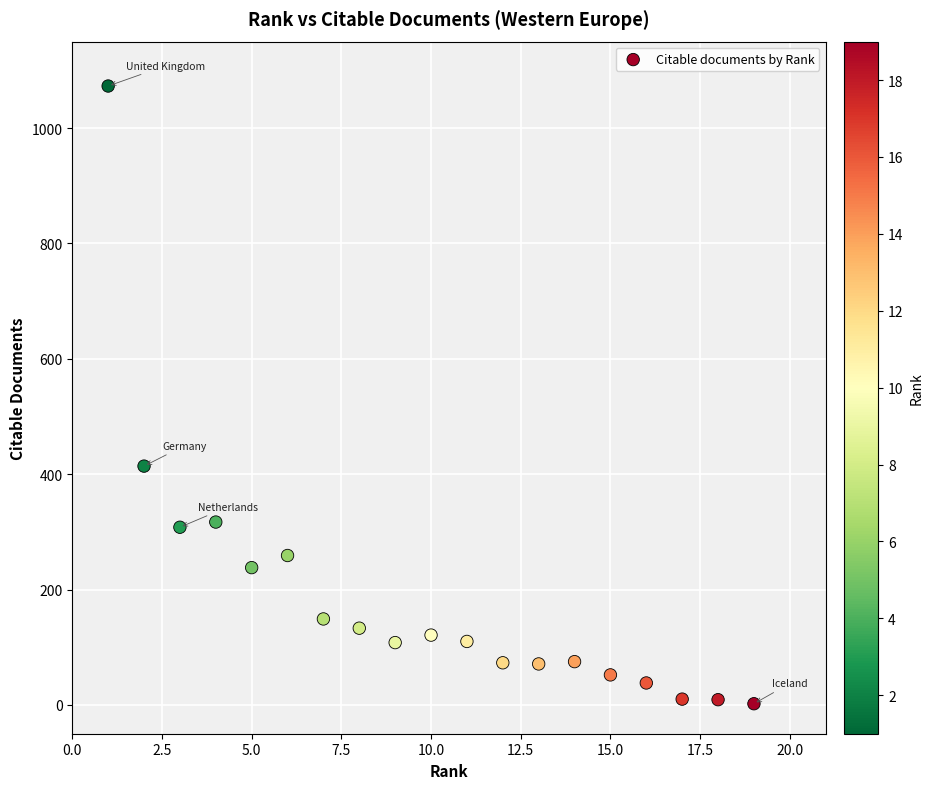

What is the range of Y values (max minus min)?

1071